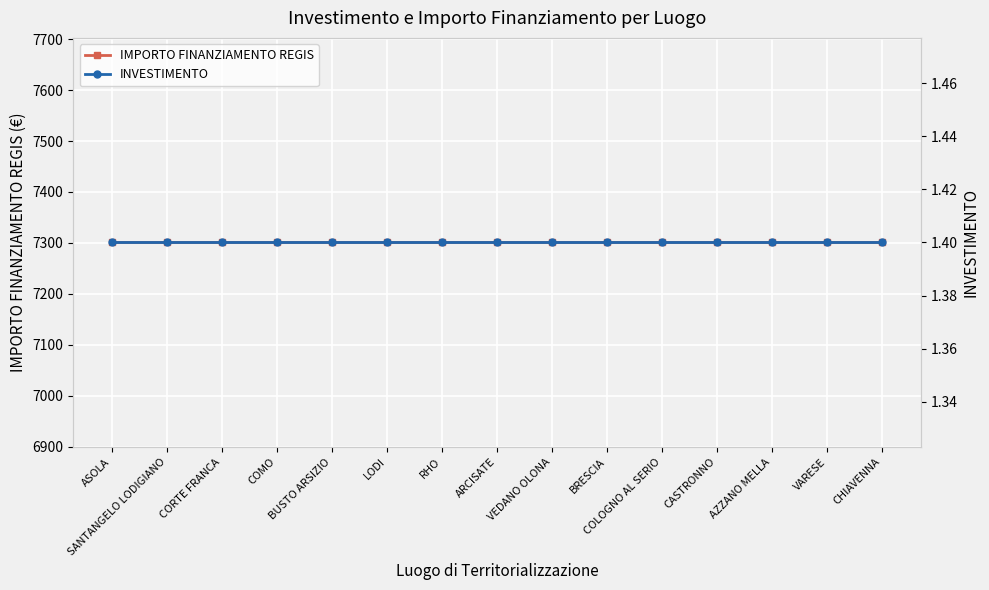

The value of IMPORTO FINANZIAMENTO REGIS at COMO is 7301.0. True or false?

True